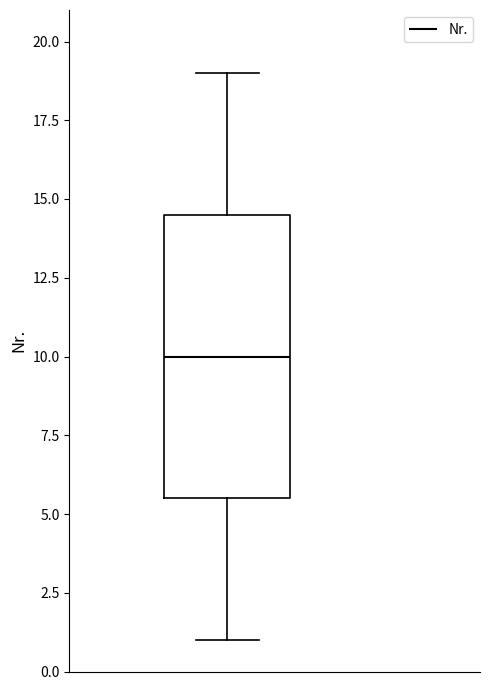

Transcribe this box plot: give where the median line is, the range the box spans, and where the two whiskers end, as read against the y-axis. The values are not printed on the chart, so give them approximately, as read against the axis.

median 10.0, box 5.5 to 14.5, whiskers 1.0 to 19.0